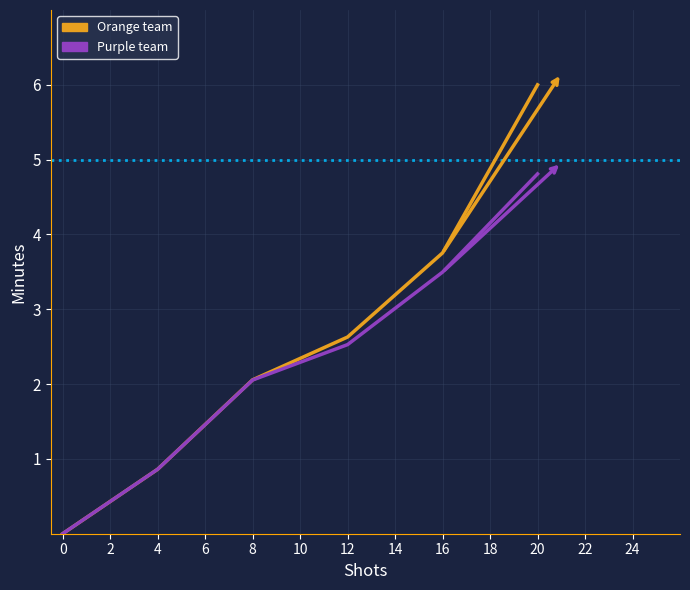

Which series has the largest range (max minus min)?

Orange team